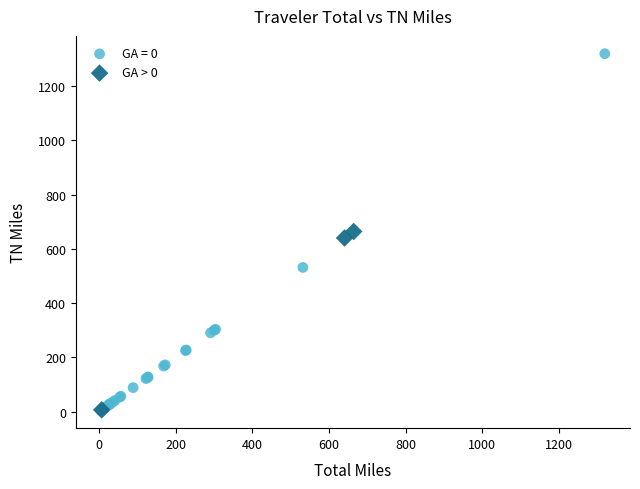

Which series has the widest spread of Y values?

GA = 0